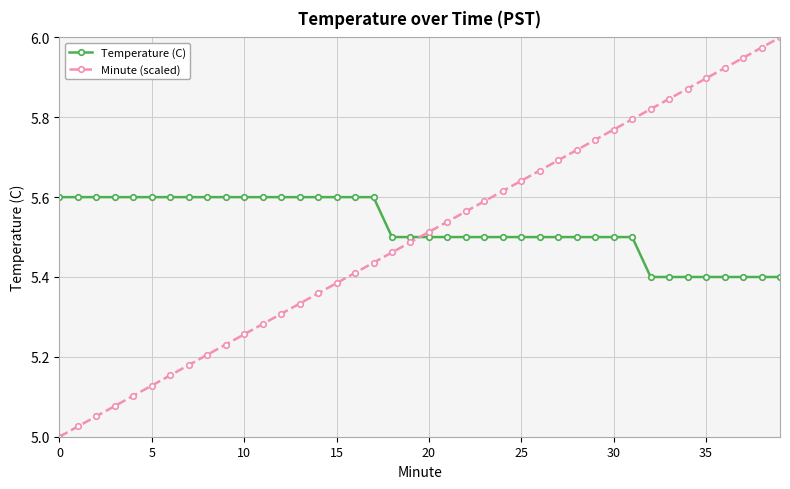

True or false: Temperature (C) and Minute (scaled) cross at least once.

True